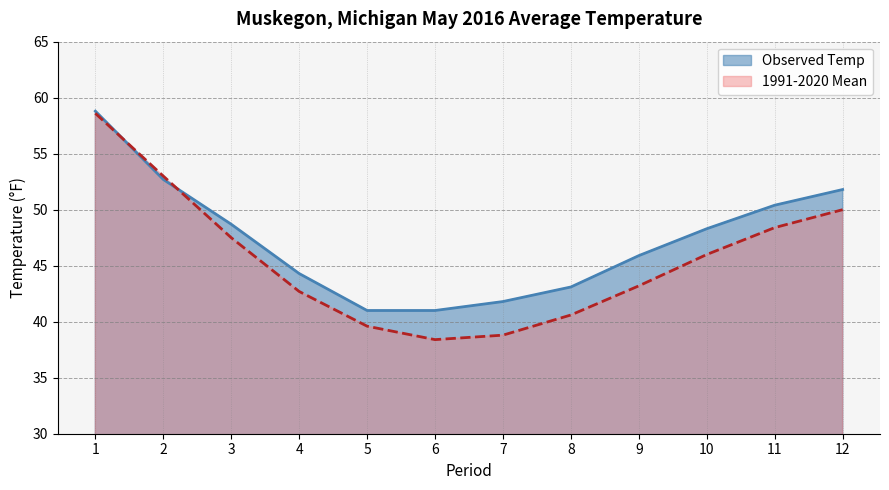

How many lines are shown in the chart?

2